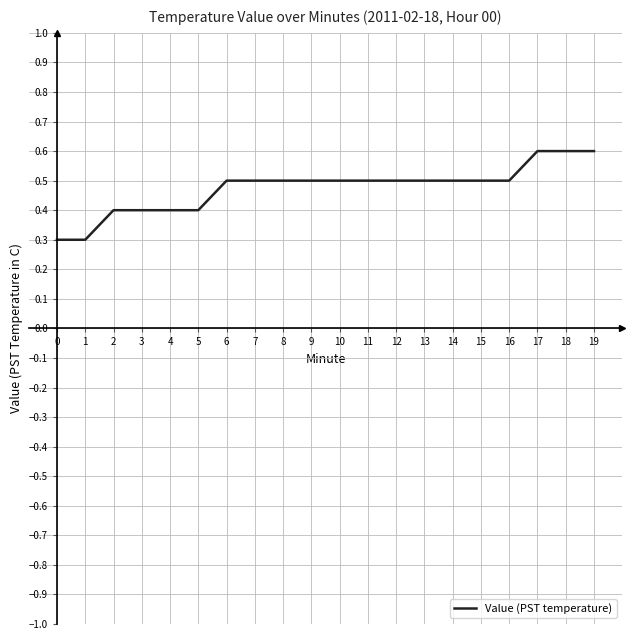

What is the maximum value shown in the chart?

0.6